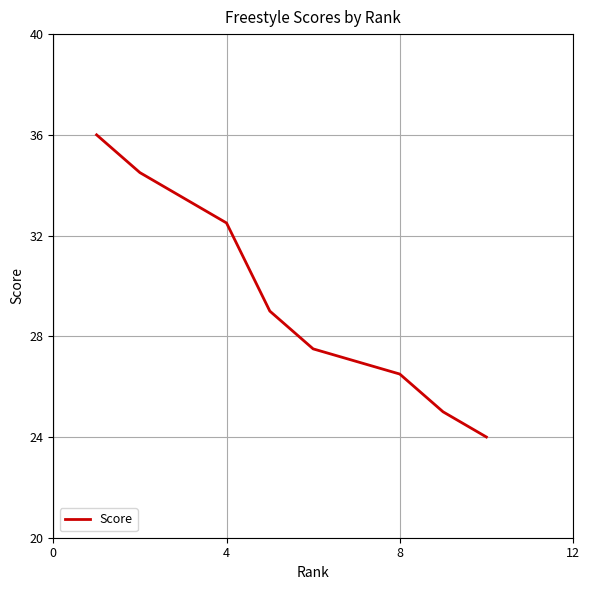

Reading right to left, what are all the values shown in this chart?

24.0	25.0	26.5	27.0	27.5	29.0	32.5	33.5	34.5	36.0